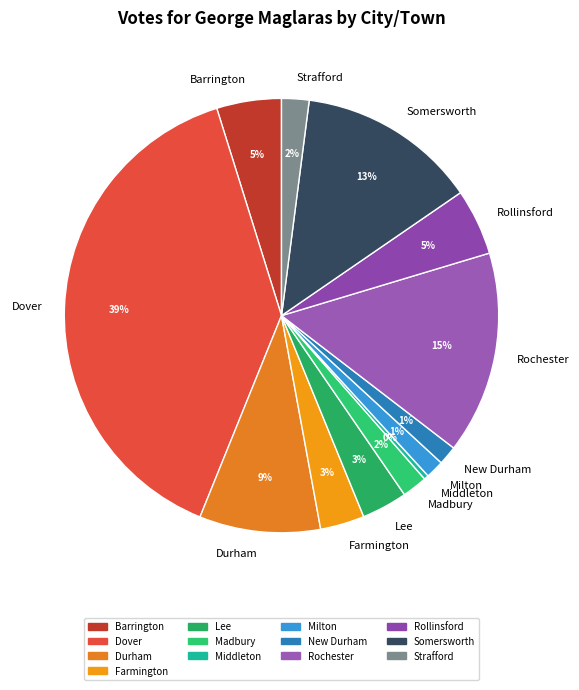

How many slices are in this pie chart?

13